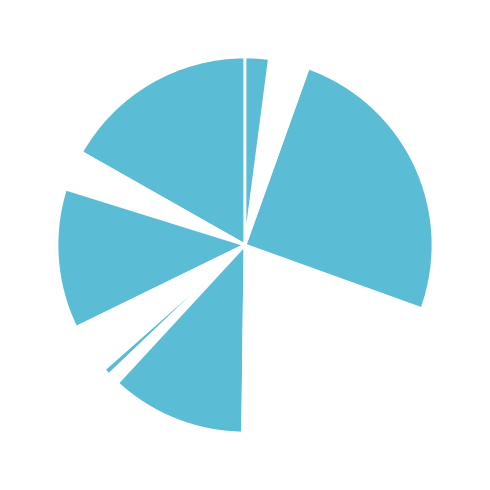

How many segments does this pie chart have?

11